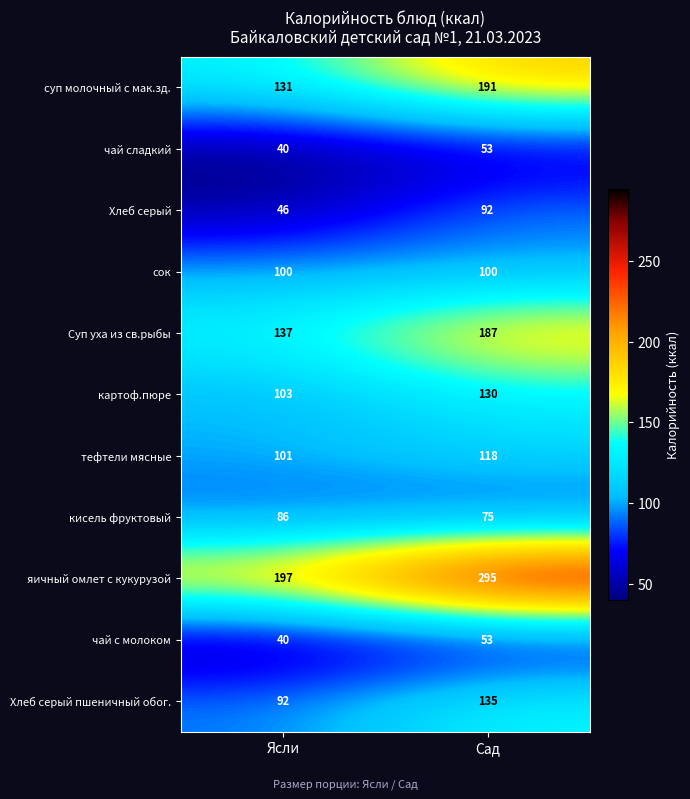

Rank the categories by яичный омлет с кукурузой value from lowest to highest.

Ясли, Сад